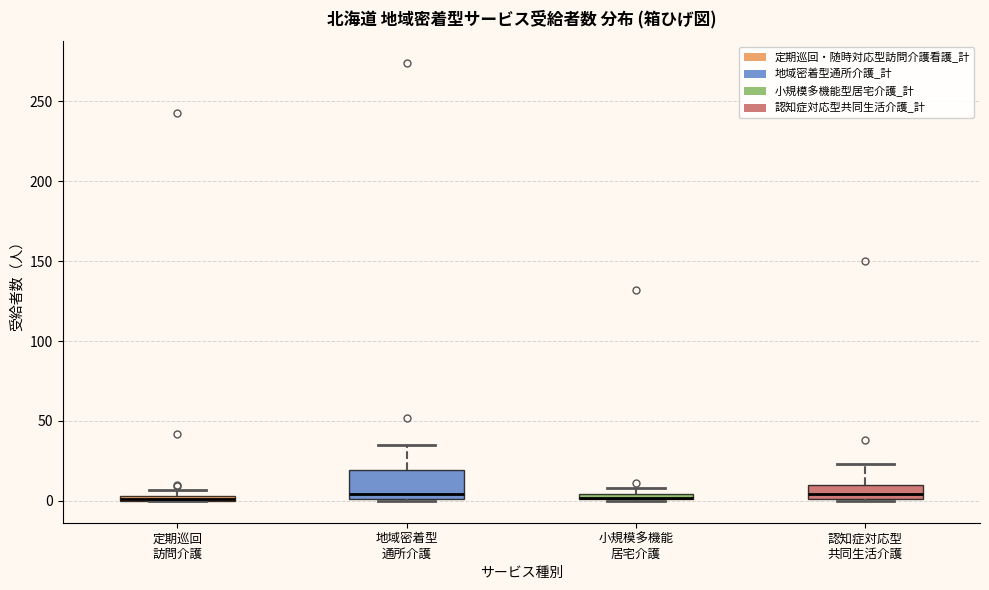

Comparing the boxes themselves (not the whiskers), which one is the tallest?

地域密着型 通所介護